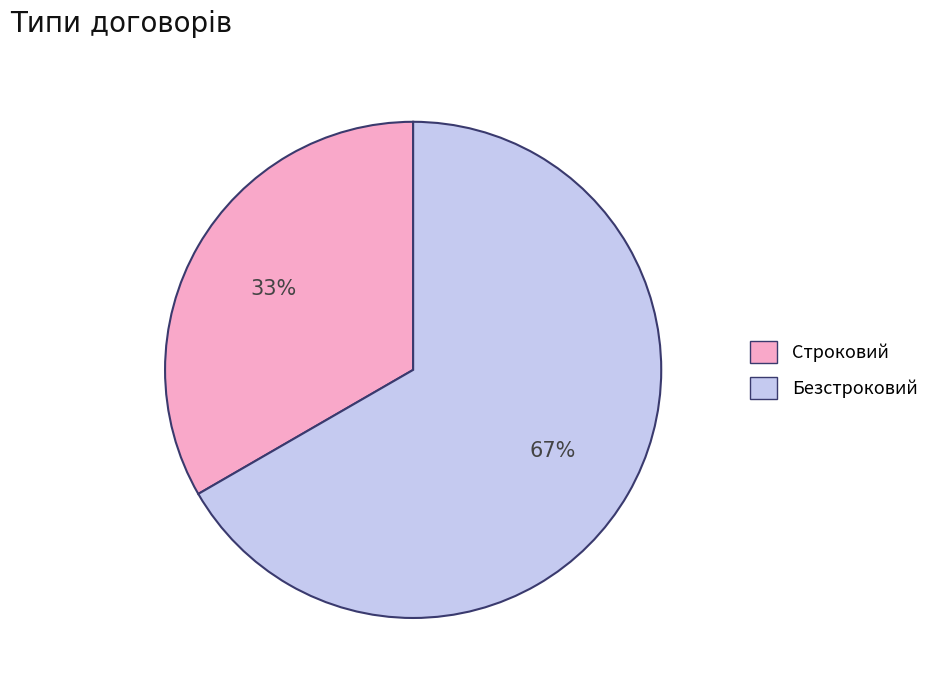

Which slice represents more than half of the pie?

Безстроковий